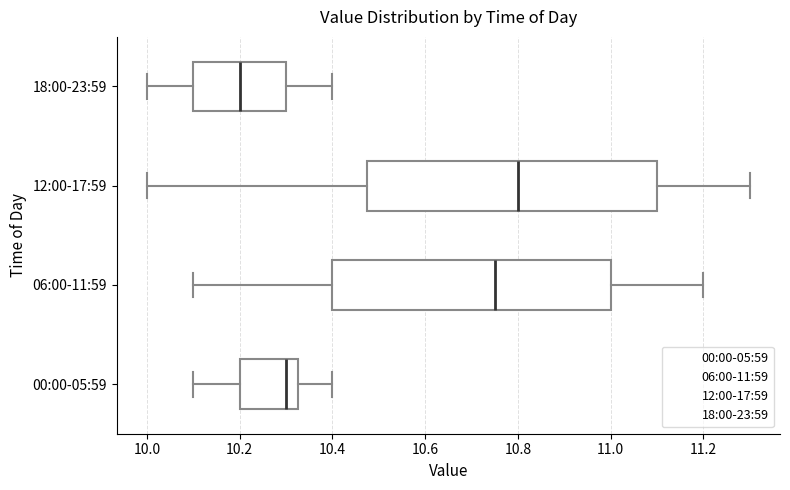

Where does the right whisker of the box for 12:00-17:59 end on the x-axis? The values are not printed on the chart, so give them approximately, as read against the axis.

11.30